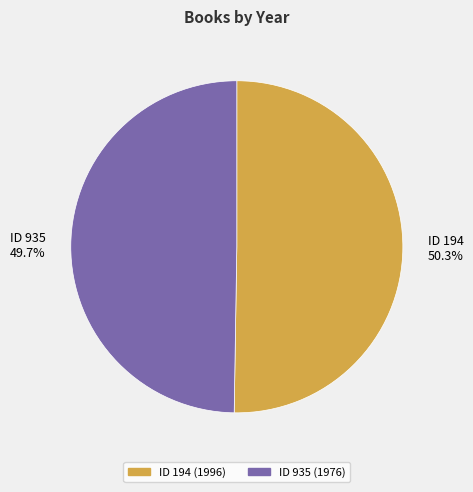

How much of the chart is everything except ID 194 50.3%?

49.7%